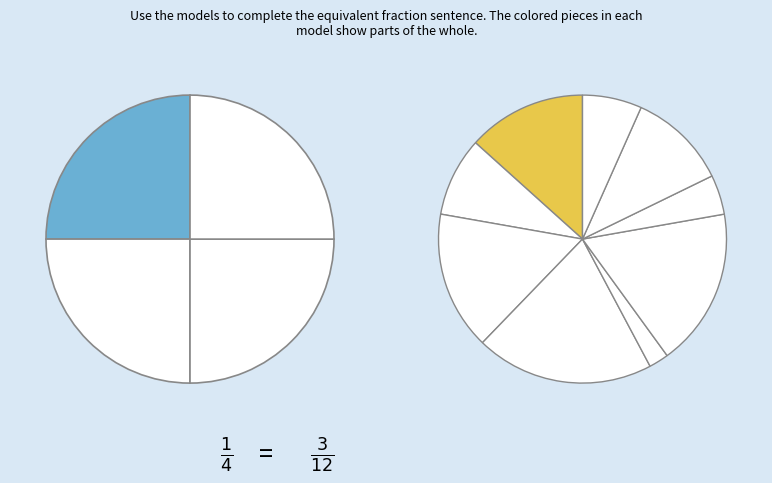

Does 8 represent more than half of the total?

No